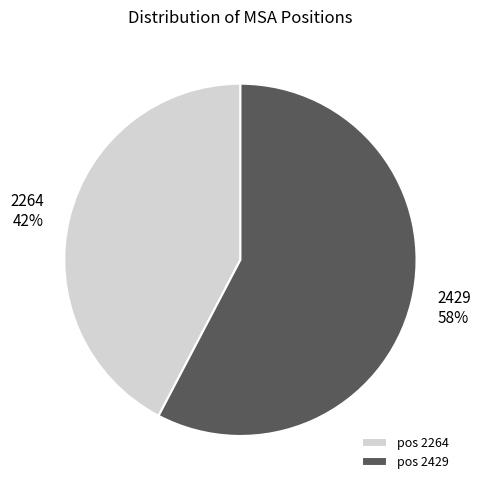

To the nearest percent, what is the combined percentage of pos 2264 and pos 2429?

100%